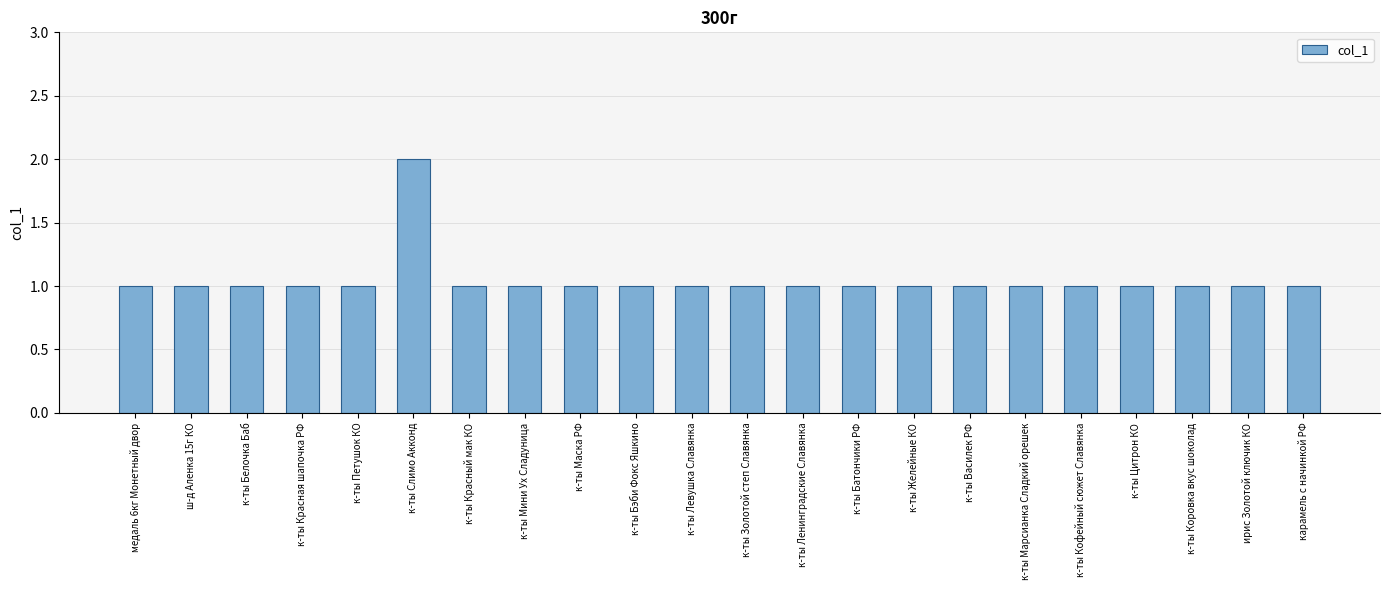

Reading right to left, what are all the values shown in this chart?

1	1	1	1	1	1	1	1	1	1	1	1	1	1	1	1	2	1	1	1	1	1